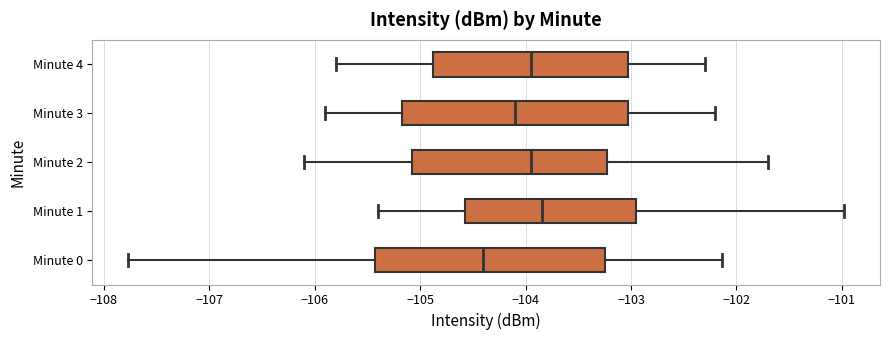

Which box has the furthest to the left median line?

Minute 0